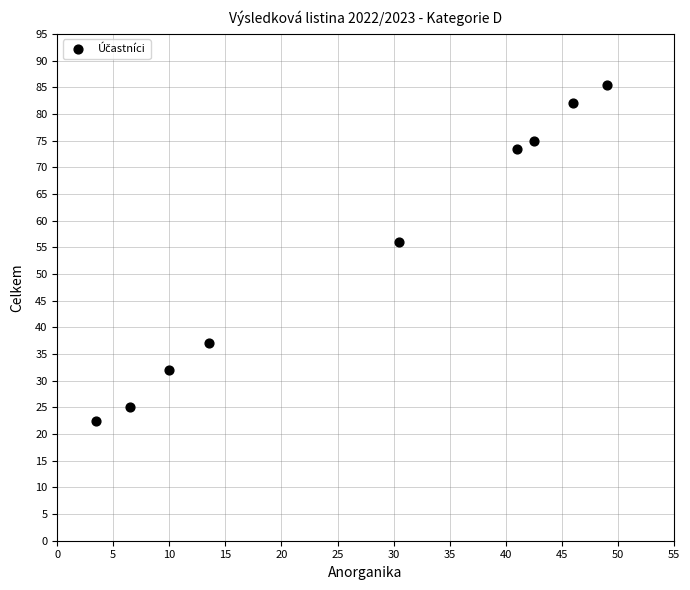

What is the average Y value?

54.3